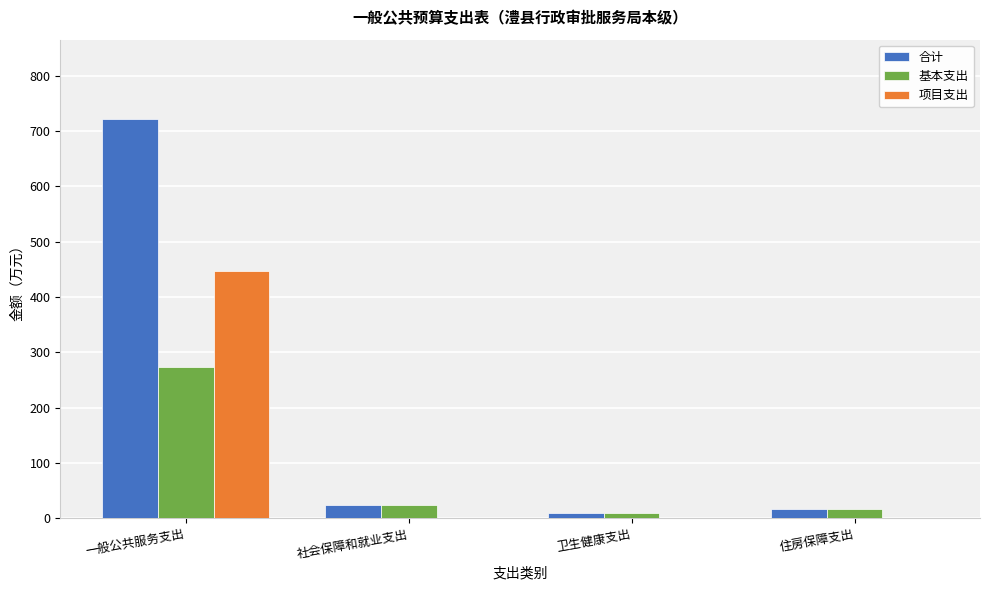

What is the approximate value of 基本支出 at 卫生健康支出?

10.6